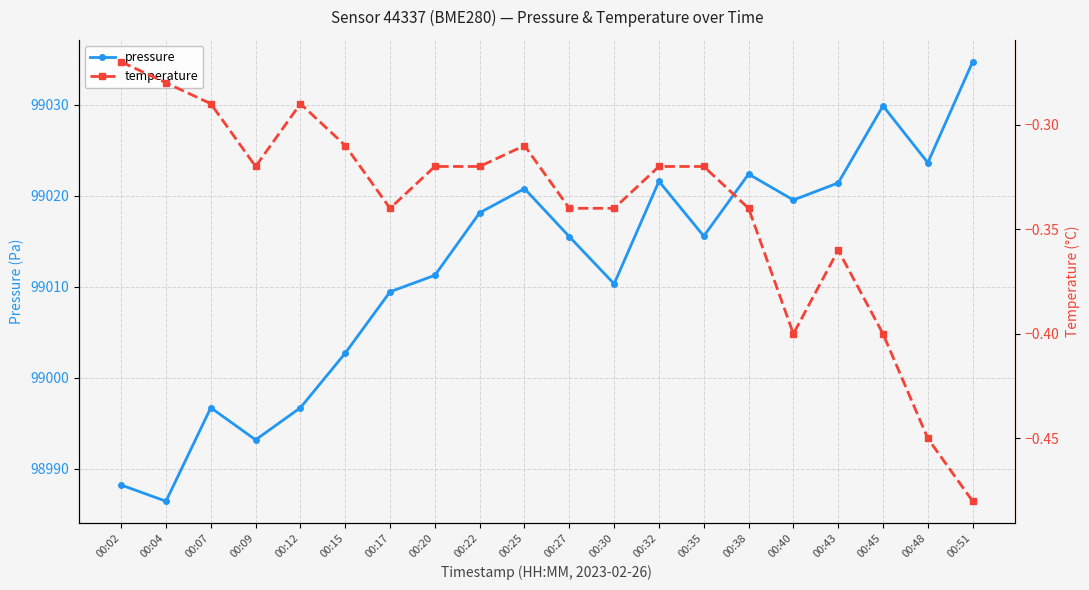

At which label is pressure closest to 99010?

00:30